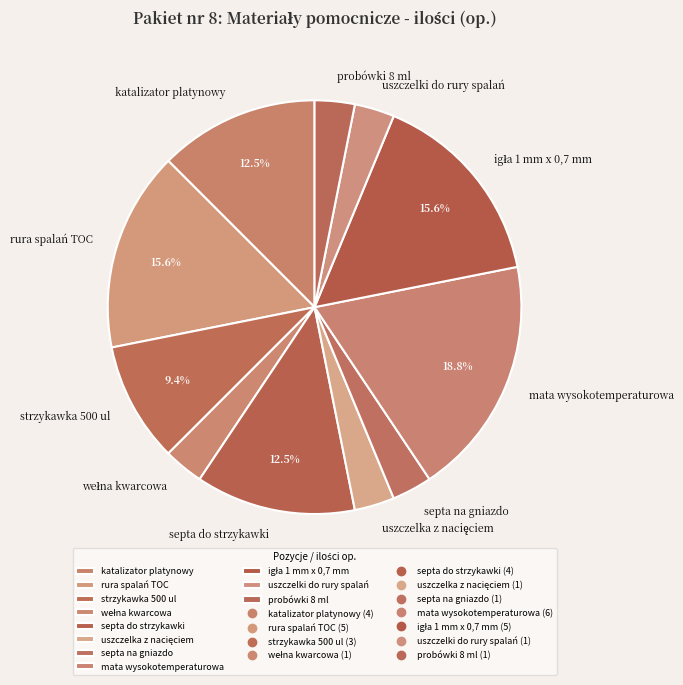

To the nearest percent, what is the average slice percentage?

9%